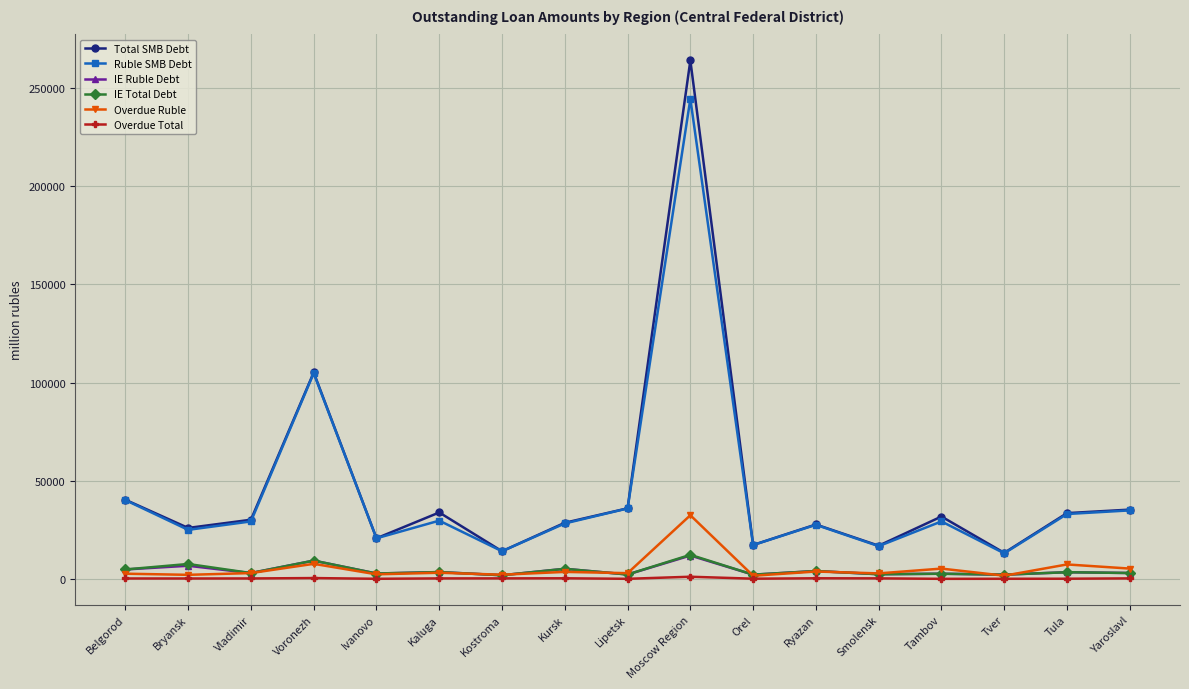

Which series has the largest range (max minus min)?

Total SMB Debt